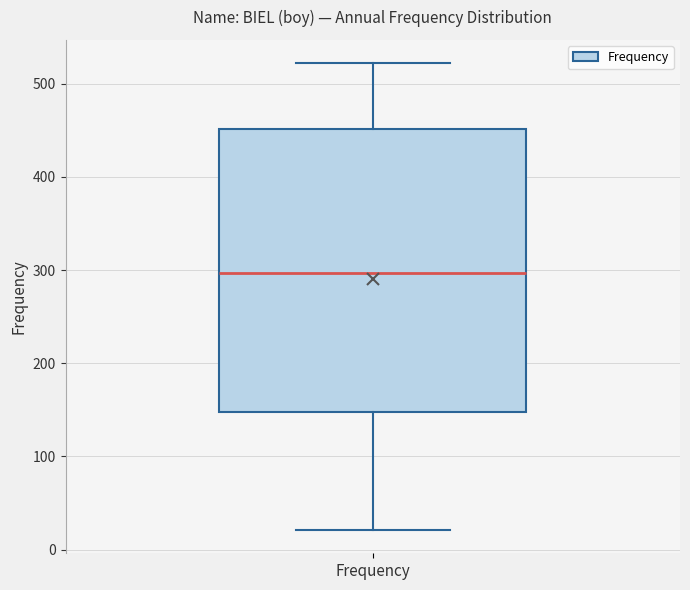

Transcribe this box plot: give where the median line is, the range the box spans, and where the two whiskers end, as read against the y-axis. The values are not printed on the chart, so give them approximately, as read against the axis.

median 300, box 150 to 450, whiskers 20 to 520